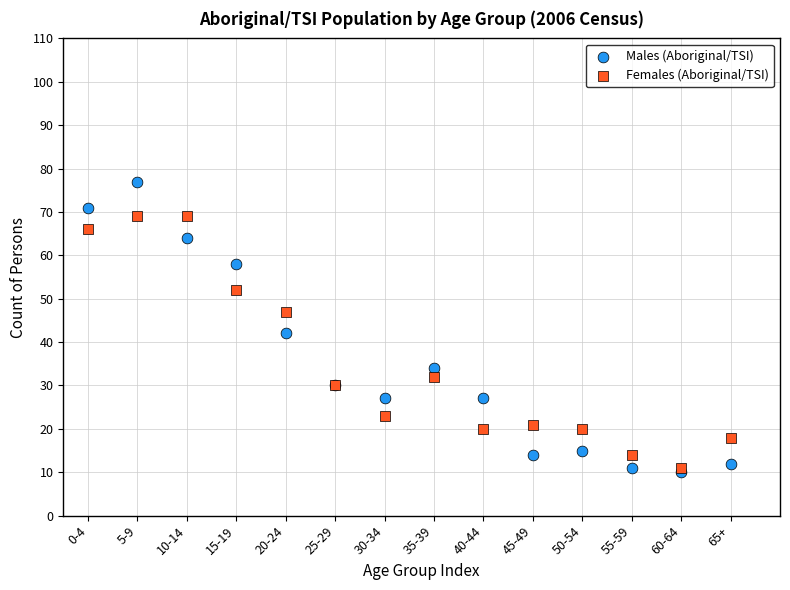

In the Females (Aboriginal/TSI) series, what Y value is closest to 40?

47